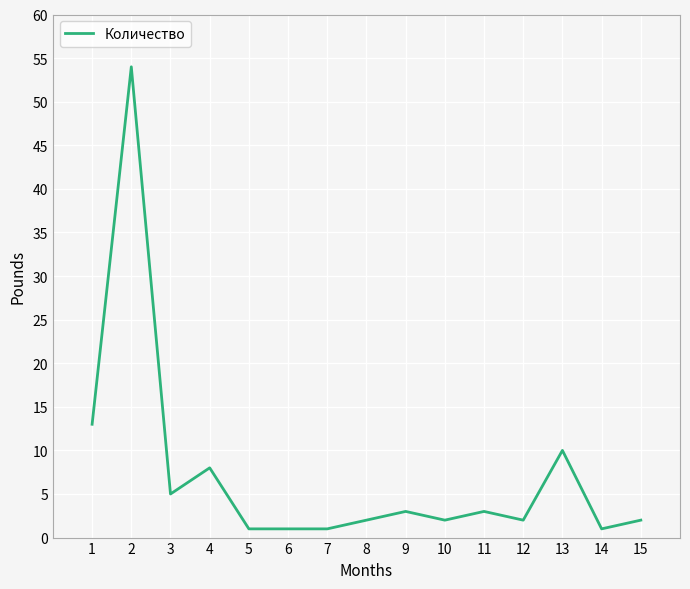

What is the maximum value shown in the chart?

54